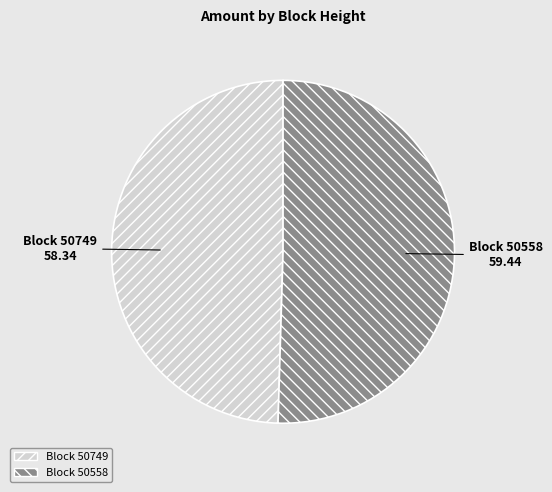

Is there any slice that represents more than half of the pie?

Yes